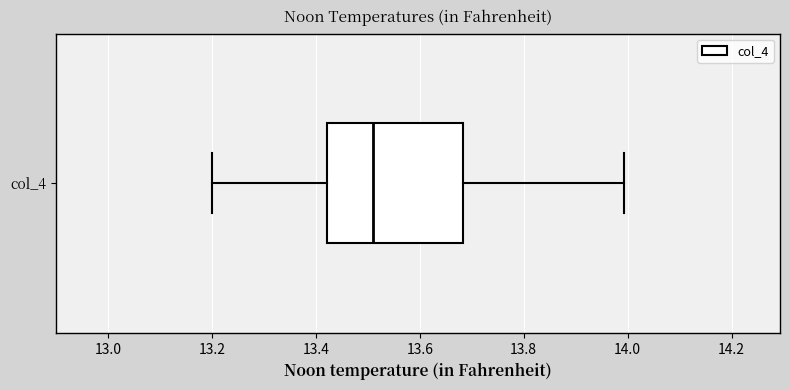

Read this box plot against the x-axis: the position of the median line, the range covered by the box, and the ends of both whiskers. The values are not printed on the chart, so give them approximately, as read against the axis.

median 13.50, box 13.42 to 13.68, whiskers 13.20 to 14.00